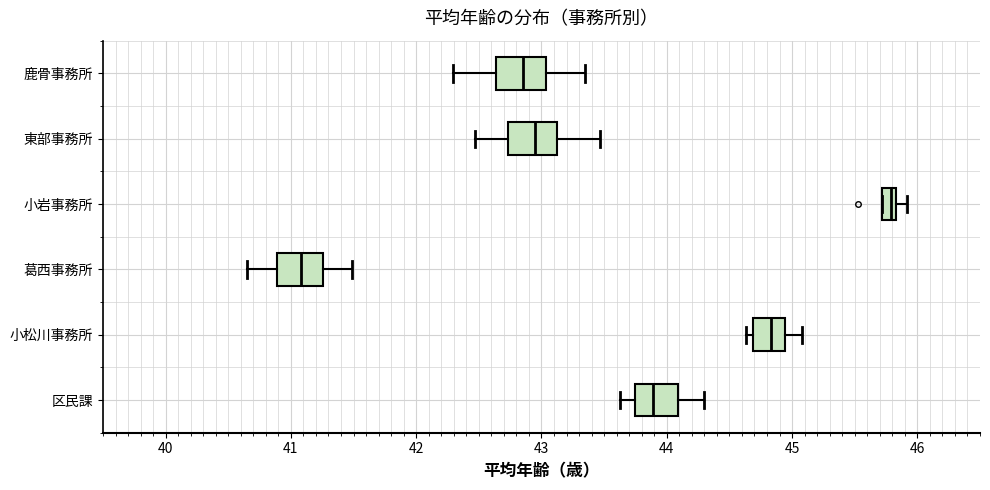

Which box's median line is the furthest to the left?

葛西事務所